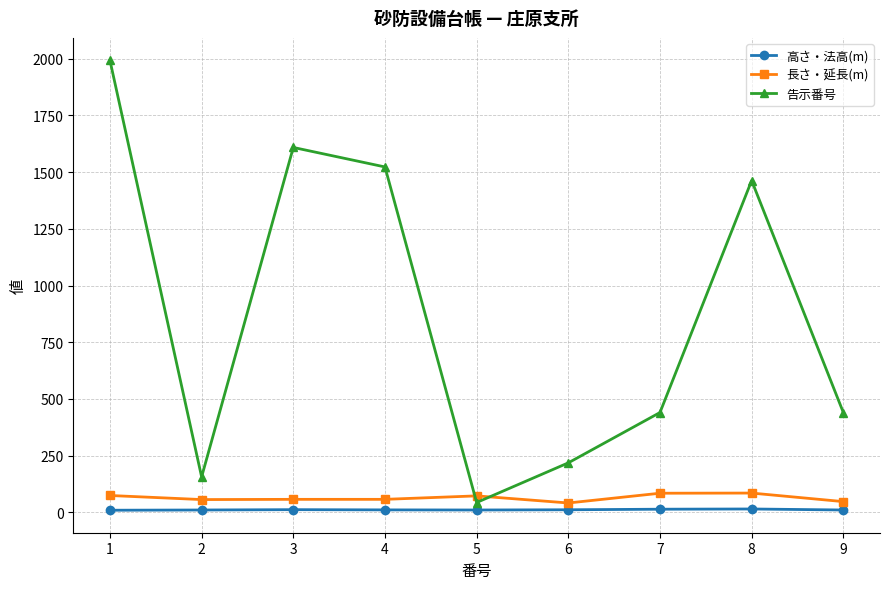

What is the spread (max minus min) of values at 8?

1448.5